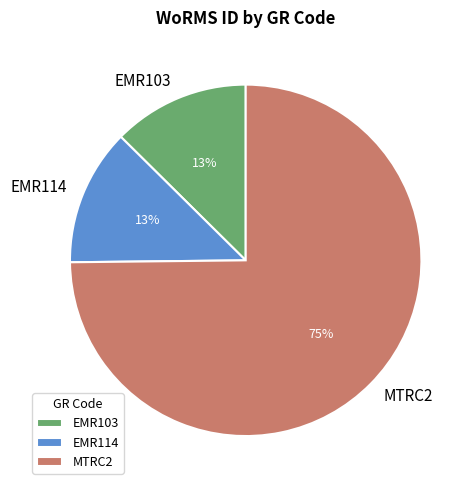

To the nearest percent, what is the average slice percentage?

33%